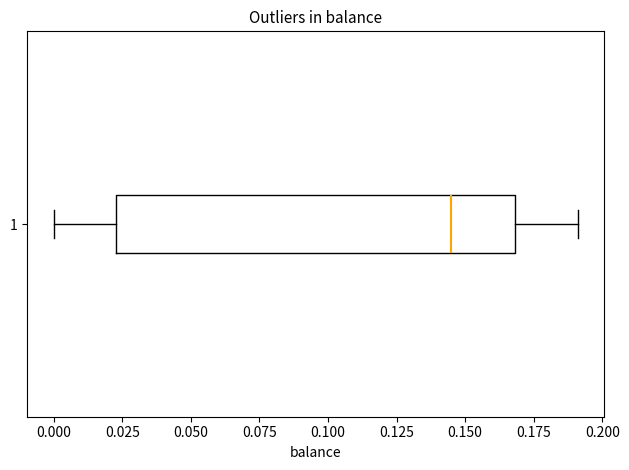

Transcribe this box plot: give where the median line is, the range the box spans, and where the two whiskers end, as read against the x-axis. The values are not printed on the chart, so give them approximately, as read against the axis.

median 0.145, box 0.025 to 0.170, whiskers 0.000 to 0.190